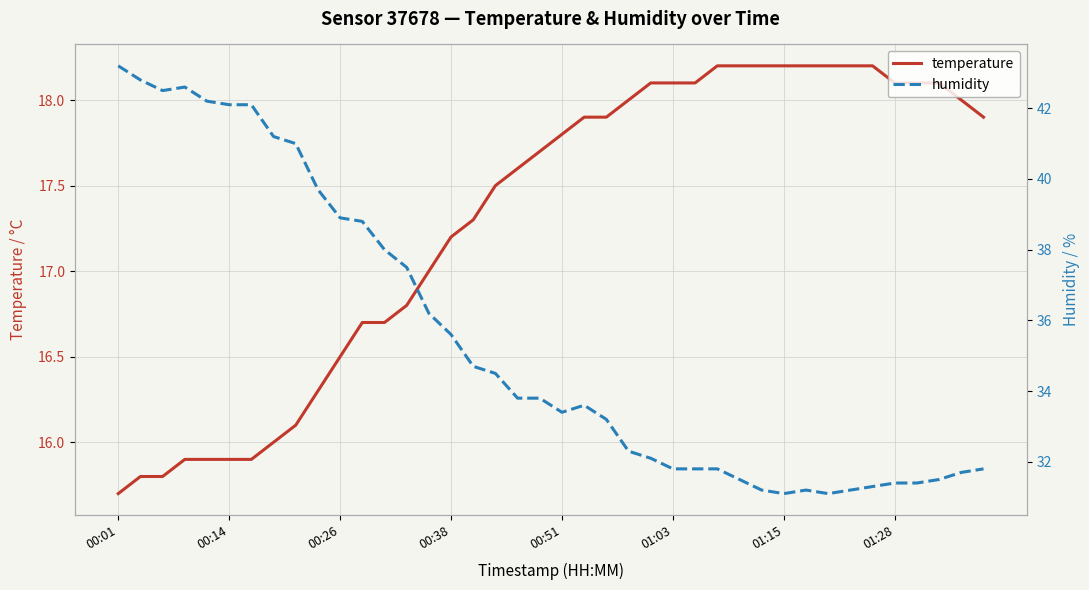

Is it true that humidity equals 31.3 at 34?

True